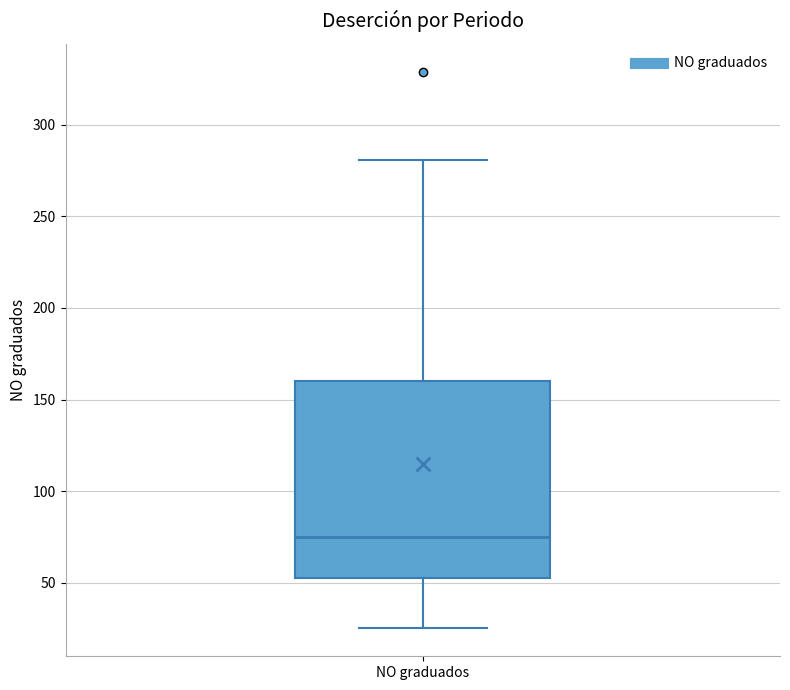

Read this box plot against the y-axis: the position of the median line, the range covered by the box, and the ends of both whiskers. The values are not printed on the chart, so give them approximately, as read against the axis.

median 75, box 55 to 160, whiskers 25 to 280